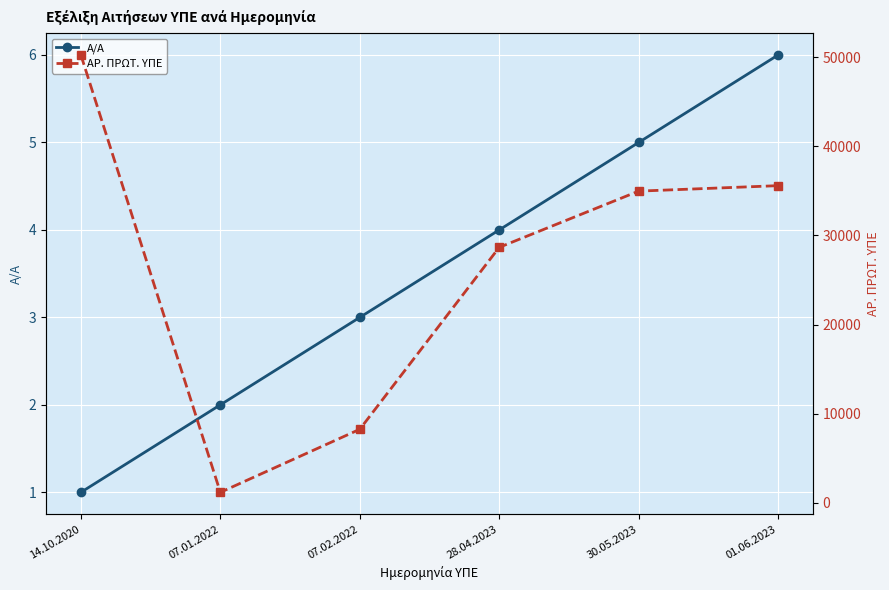

What is the difference between the second highest and second lowest values in the Α/Α series?

3